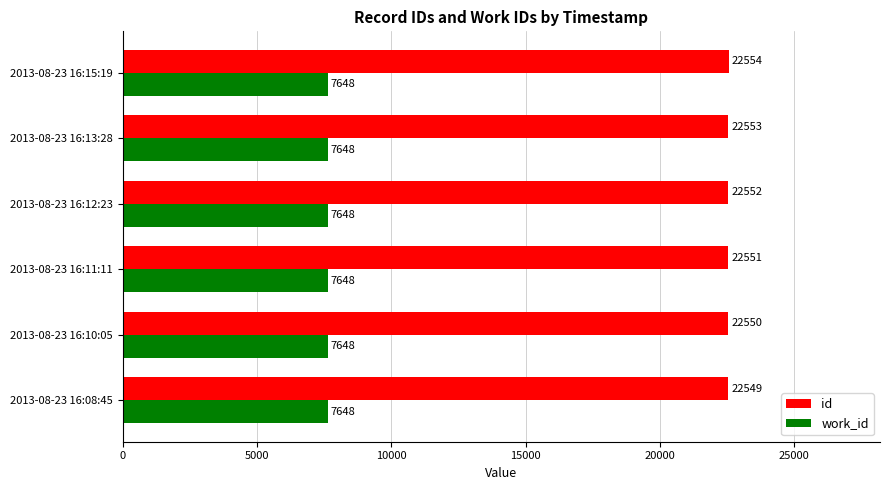

Which series has the largest total across all categories?

id